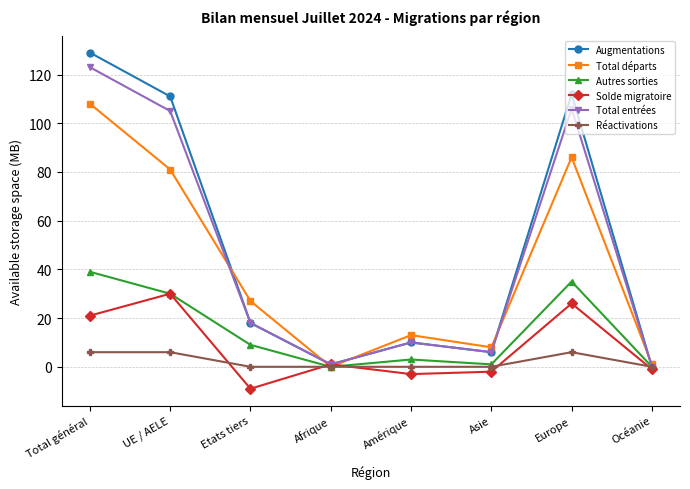

Read the Total entrées value at Afrique.

1